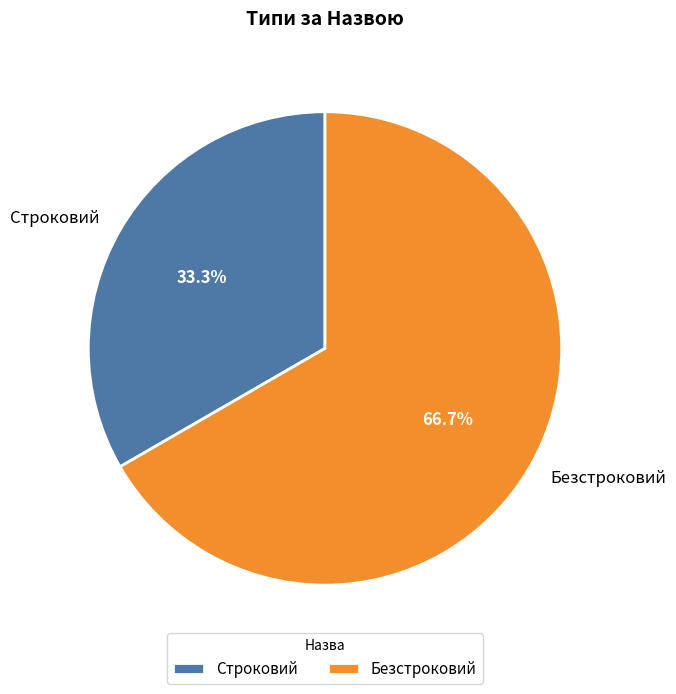

Approximately how many times larger is the value at Безстроковий compared to Строковий?

2.0